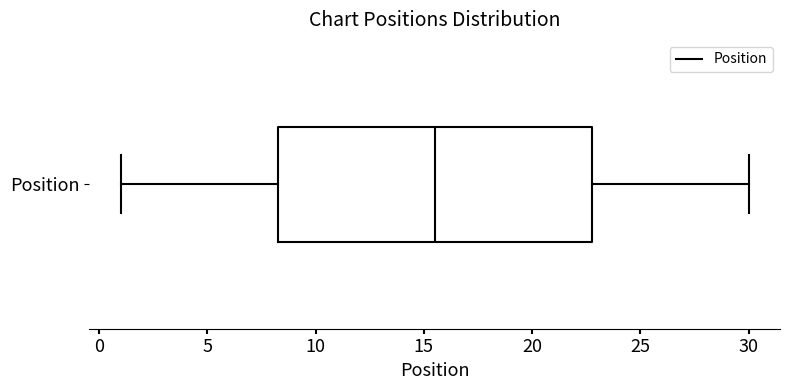

Read this box plot against the x-axis: the position of the median line, the range covered by the box, and the ends of both whiskers. The values are not printed on the chart, so give them approximately, as read against the axis.

median 15.5, box 8.5 to 23.0, whiskers 1.0 to 30.0